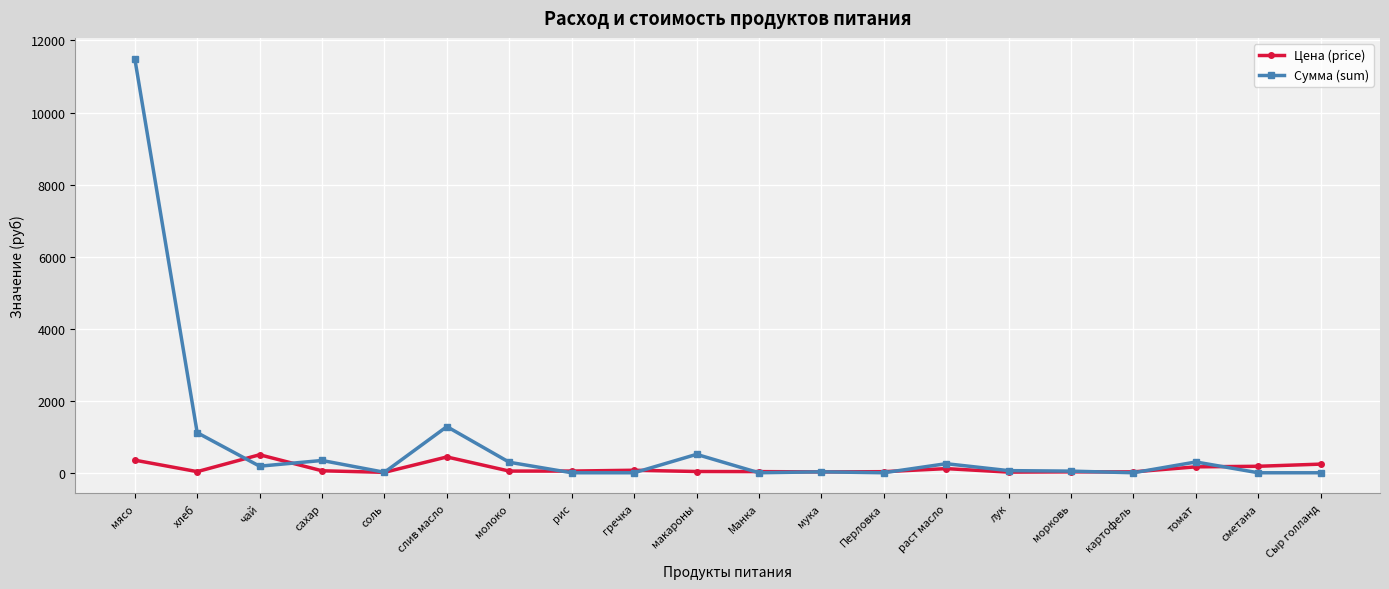

True or false: Сумма (sum) has more than 0 interior local peaks.

True